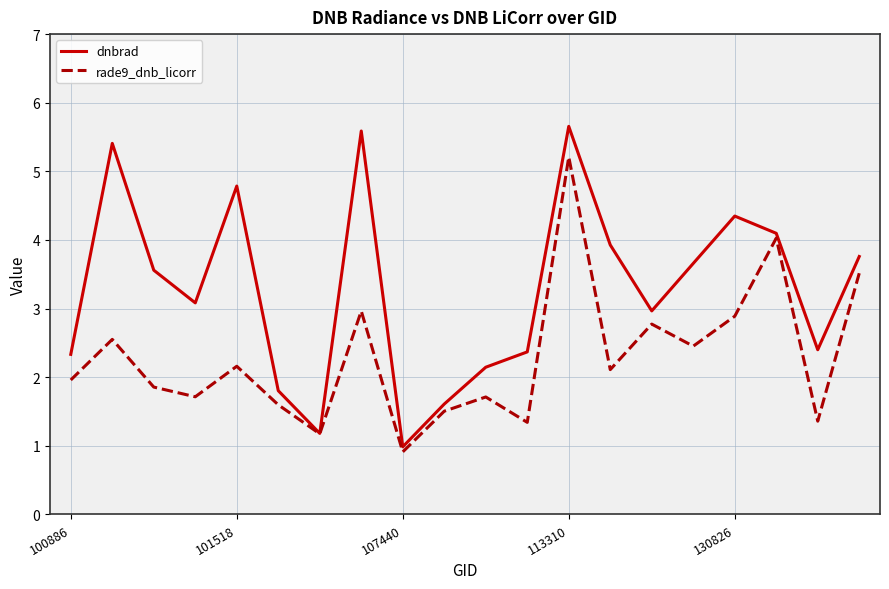

What is the minimum value shown in the chart?

0.9